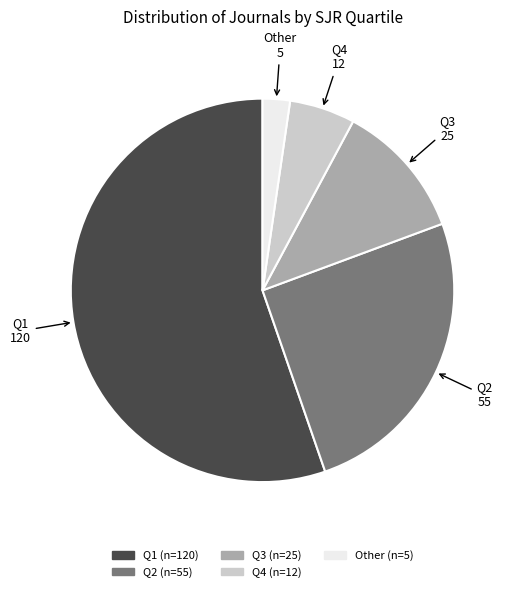

Is it true that Q4 is 1% of the pie?

False